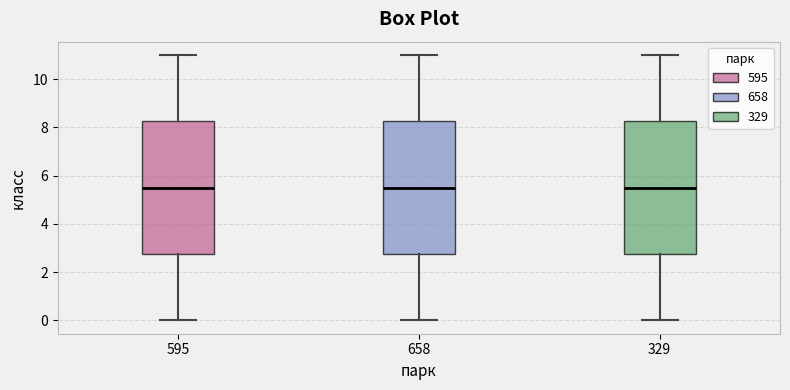

Reading left to right, read every box against the y-axis: the position of its median line, the range the box covers, and the ends of its whiskers. The values are not printed on the chart, so give them approximately, as read against the axis.

595: median 5.6, box 2.8 to 8.2, whiskers 0.0 to 11.0
658: median 5.6, box 2.8 to 8.2, whiskers 0.0 to 11.0
329: median 5.6, box 2.8 to 8.2, whiskers 0.0 to 11.0